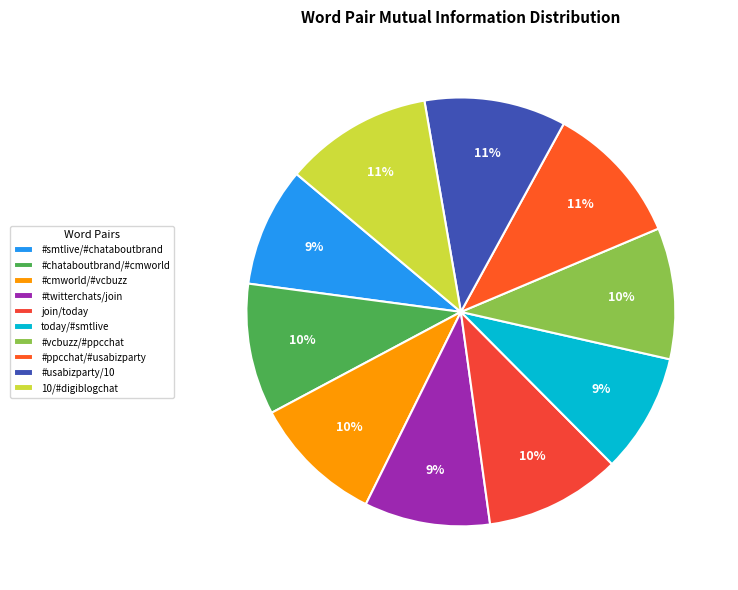

How many segments does this pie chart have?

10